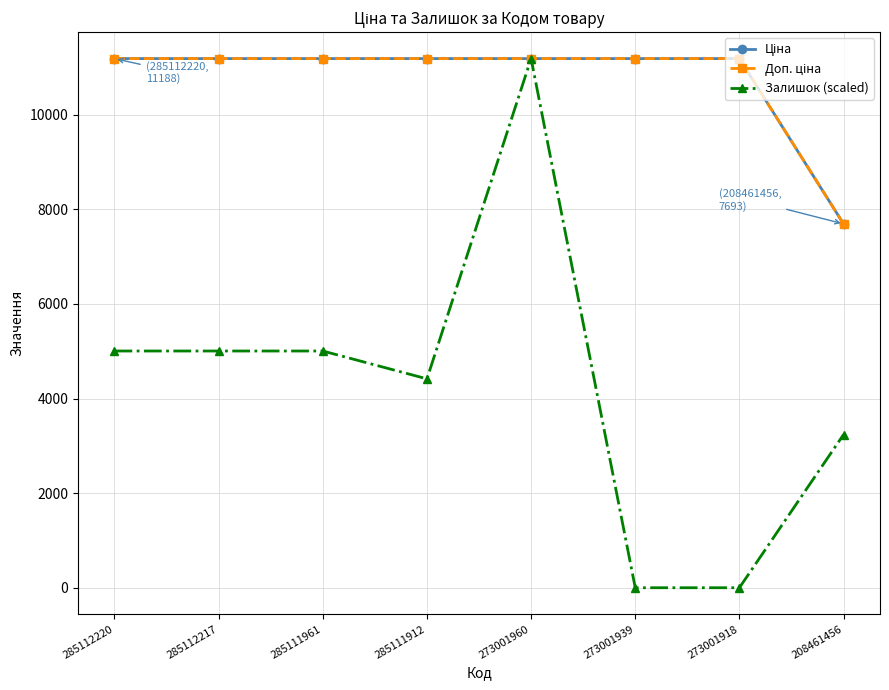

Does the chart have visible grid lines?

Yes